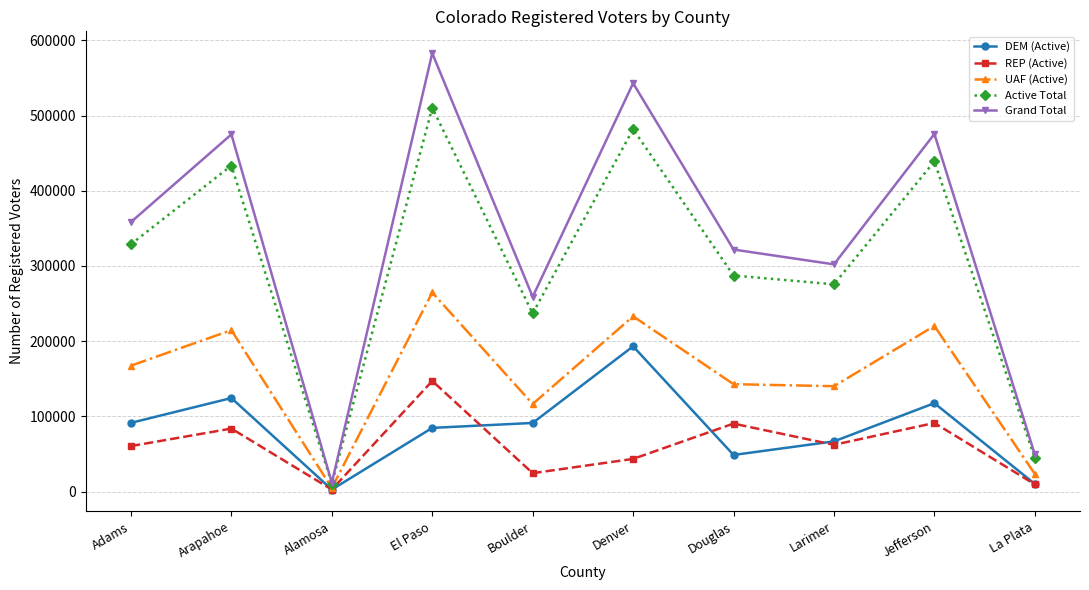

True or false: Active Total has a value of 763485 at Arapahoe.

False